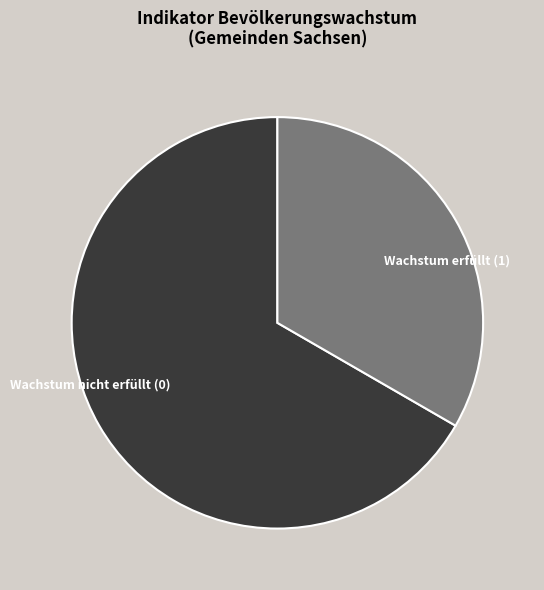

Which slice is the smallest?

Wachstum erfüllt (1)